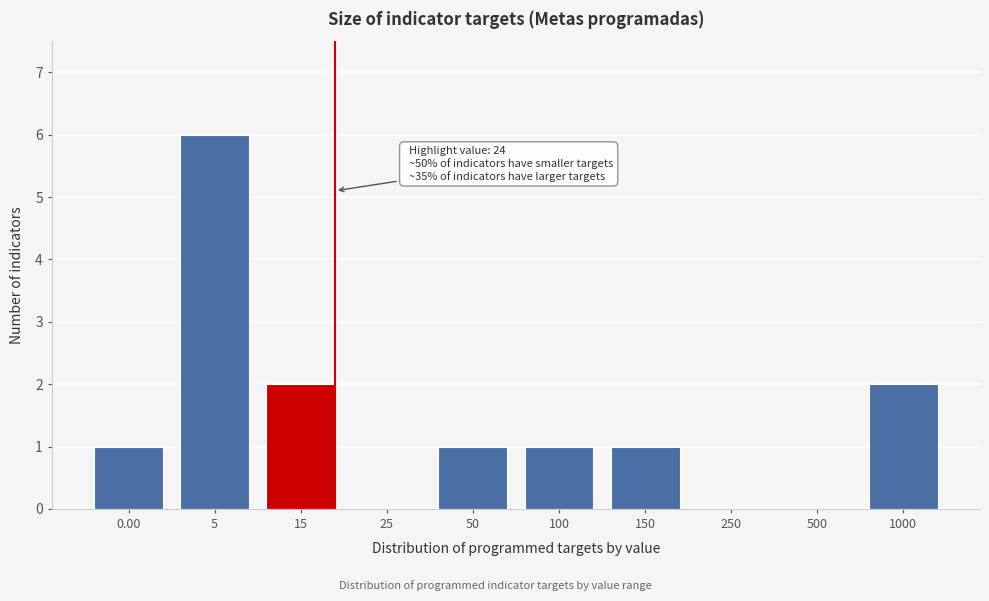

Reading left to right, transcribe all the data shown in this chart.

0.00=1	5=6	15=2	25=0	50=1	100=1	150=1	250=0	500=0	1000=2